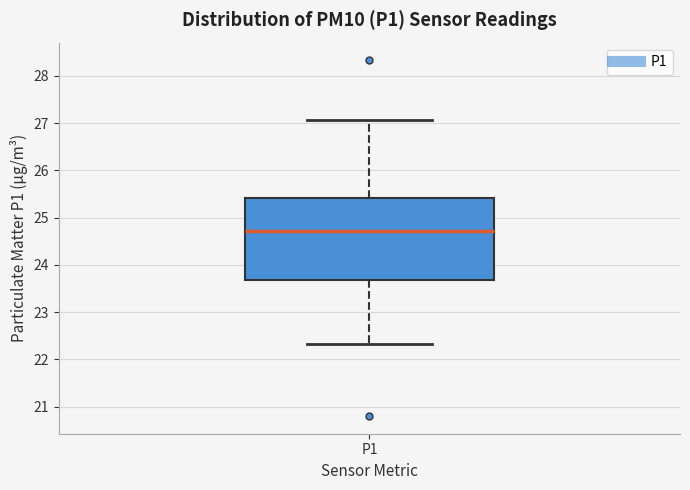

Transcribe this box plot: give where the median line is, the range the box spans, and where the two whiskers end, as read against the y-axis. The values are not printed on the chart, so give them approximately, as read against the axis.

median 24.7, box 23.7 to 25.4, whiskers 22.3 to 27.1